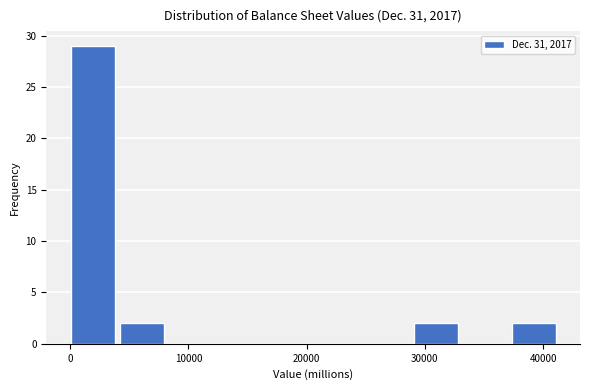

Reading left to right, list every bar in this chart as the range it spans on the x-axis followed by its height. Neither the bar edges nor the heights are printed on the chart, so give them approximately, as read against the axes.

0 to 4000: 29
4000 to 8000: 2
8000 to 12000: 0
12000 to 17000: 0
17000 to 21000: 0
21000 to 25000: 0
25000 to 29000: 0
29000 to 33000: 2
33000 to 37000: 0
37000 to 41000: 2